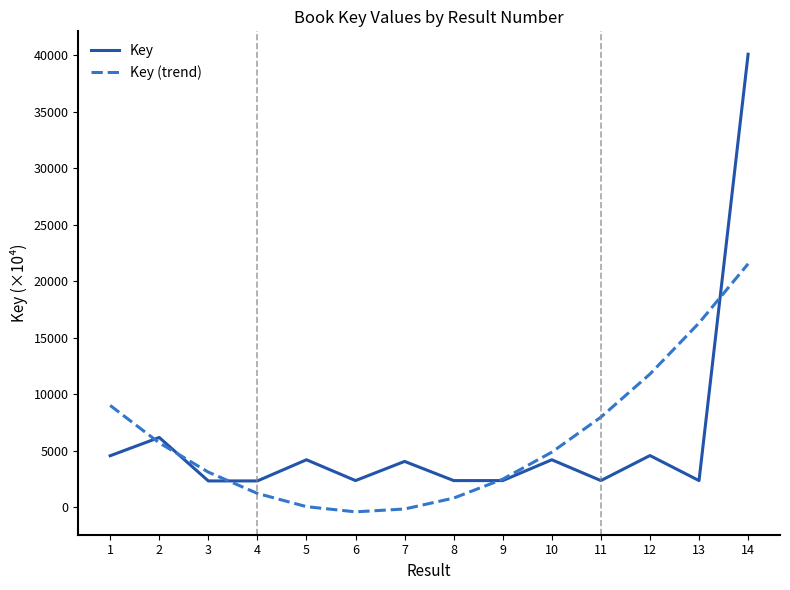

Which series has the widest spread of values?

Key